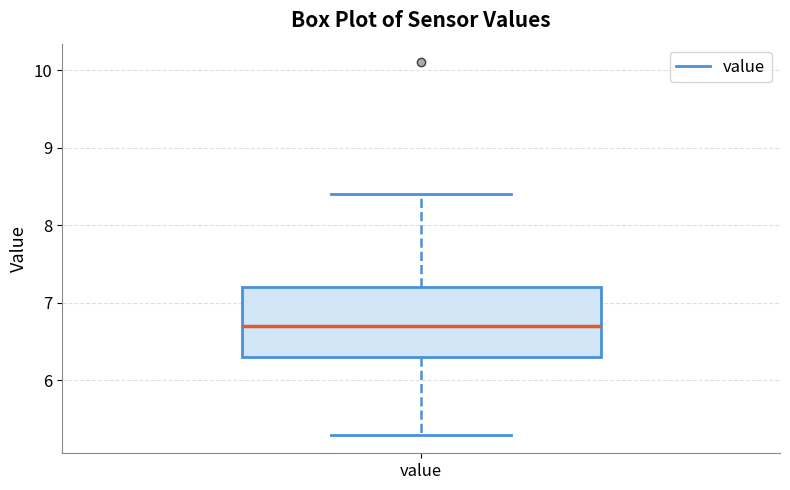

Where does the median line of the box for value sit on the y-axis? The values are not printed on the chart, so give them approximately, as read against the axis.

6.7